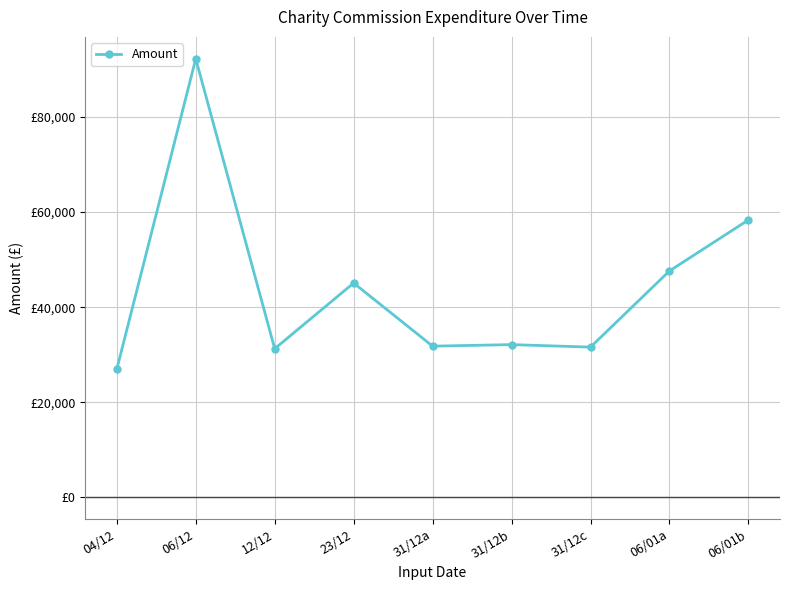

What is the smallest value displayed?

26953.8